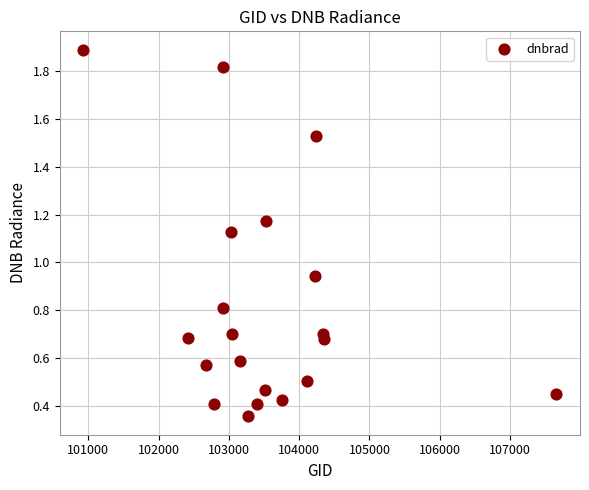

What is the range of X values (max minus min)?

6729.0